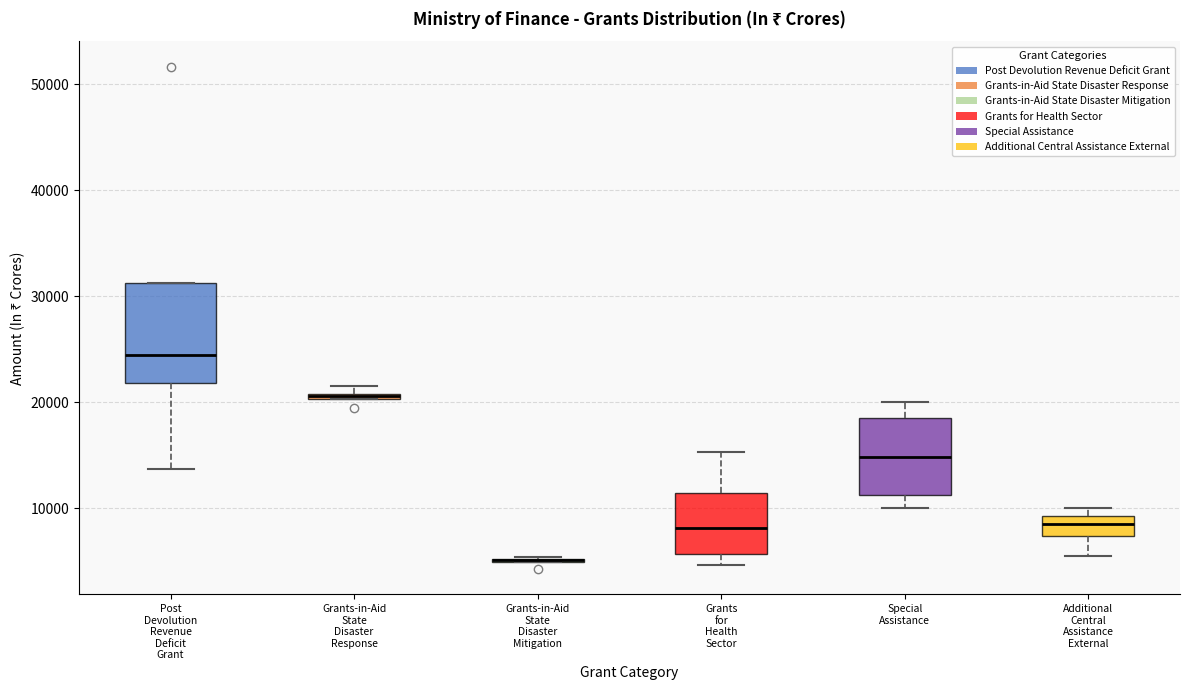

Where is the lower edge of the box for Additional Central Assistance External on the y-axis? The values are not printed on the chart, so give them approximately, as read against the axis.

7000